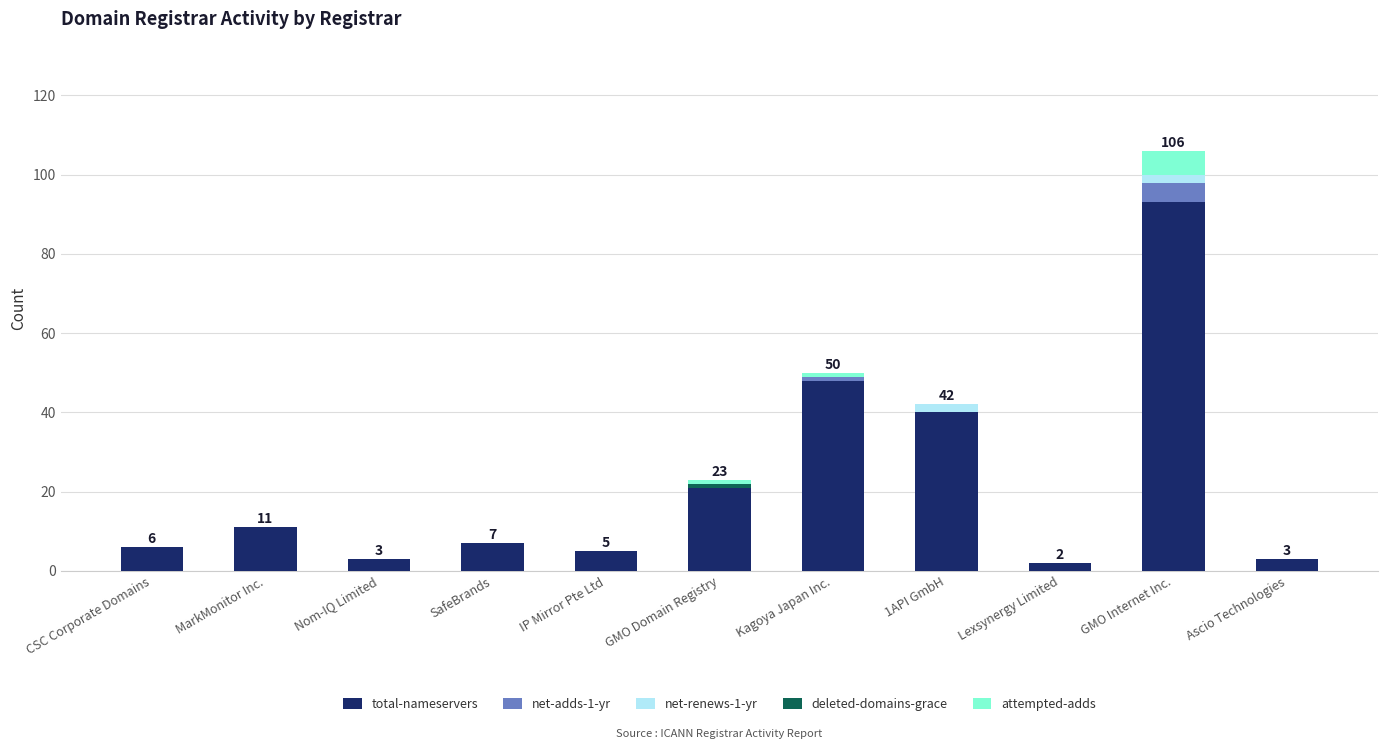

What is the approximate value of total-nameservers at IP Mirror Pte Ltd?

5